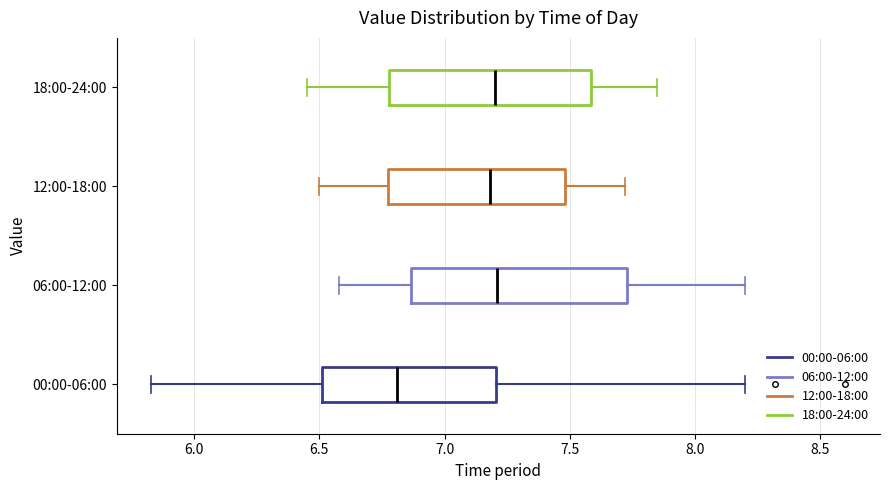

Reading bottom to top, read every box against the x-axis: the position of its median line, the range the box covers, and the ends of its whiskers. The values are not printed on the chart, so give them approximately, as read against the axis.

00:00-06:00: median 6.80, box 6.50 to 7.20, whiskers 5.85 to 8.20
06:00-12:00: median 7.20, box 6.85 to 7.75, whiskers 6.60 to 8.20
12:00-18:00: median 7.20, box 6.75 to 7.50, whiskers 6.50 to 7.70
18:00-24:00: median 7.20, box 6.80 to 7.60, whiskers 6.45 to 7.85